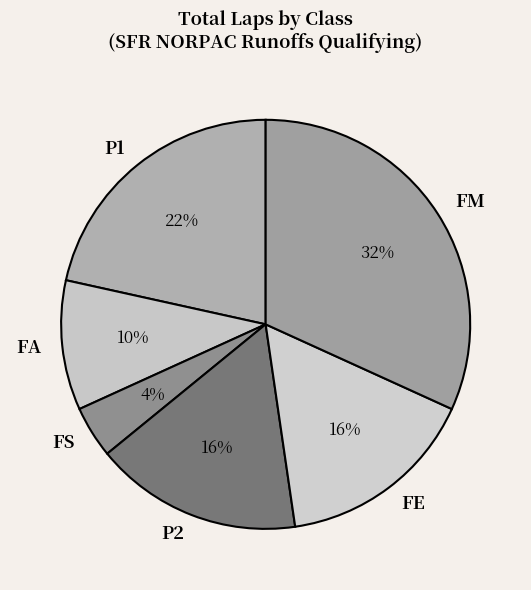

Between FM and P1, which is larger?

FM